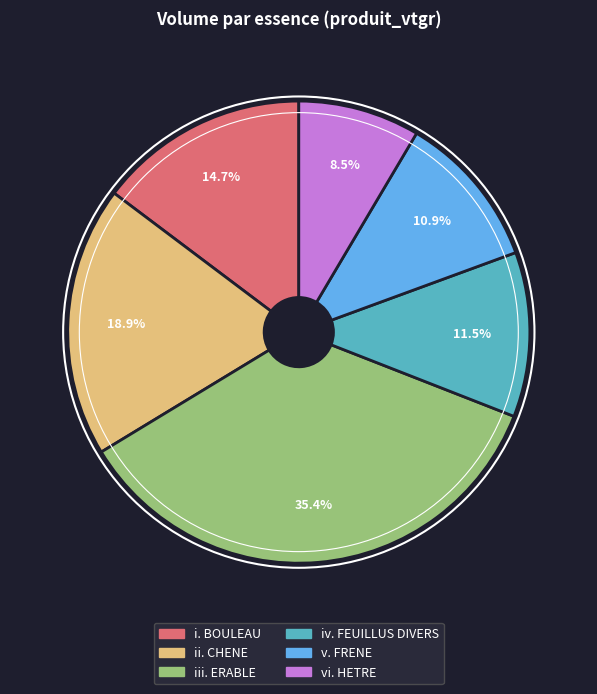

To the nearest percent, what is the average slice percentage?

17%